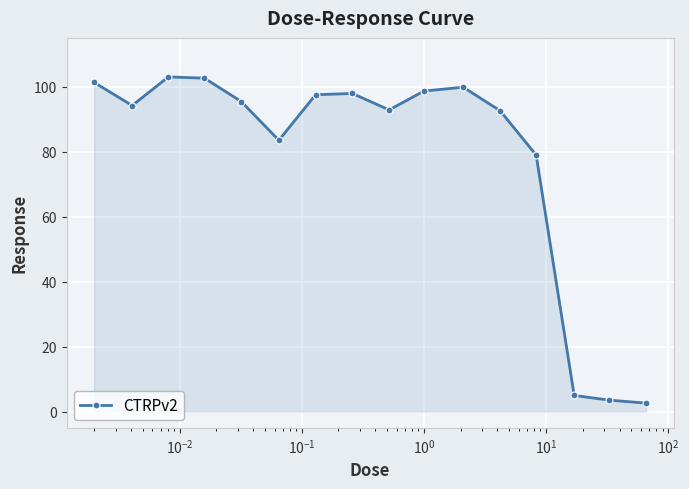

What is the greatest value displayed?

103.0